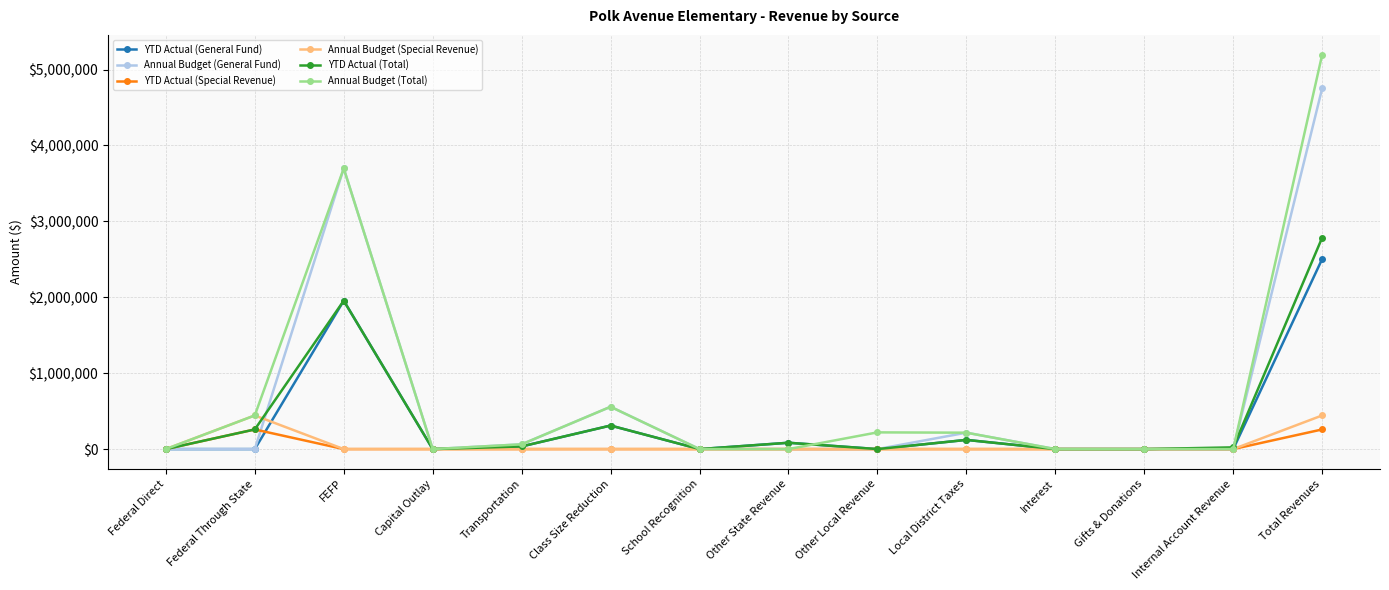

Where is the first local maximum for YTD Actual (Total)?

FEFP